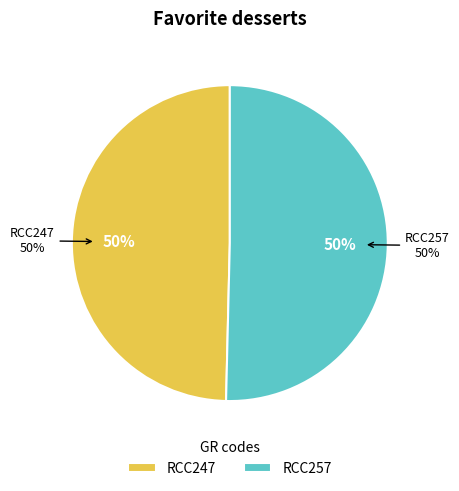

Is the sum of RCC247 and RCC257 greater than half?

Yes